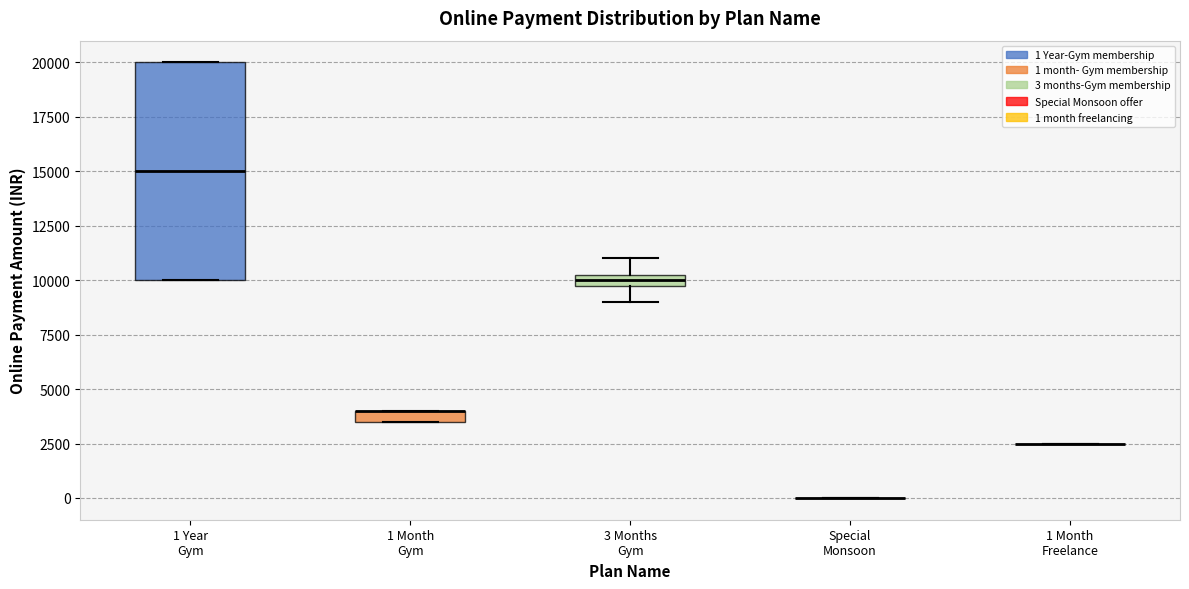

Where is the lower edge of the box for 3 Months Gym on the y-axis? The values are not printed on the chart, so give them approximately, as read against the axis.

10000